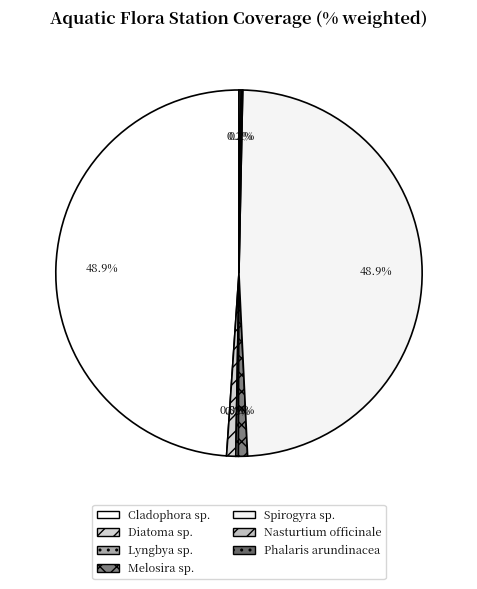

How much of the chart is everything except Cladophora sp.?

51.1%